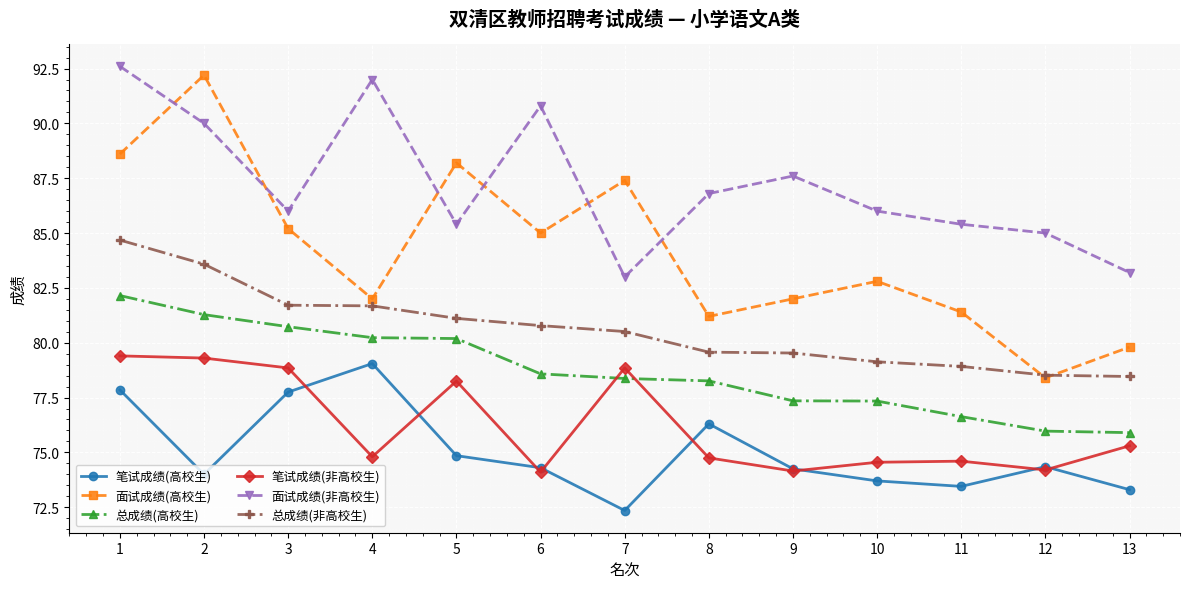

What is the value of the 面试成绩(非高校生) point at the 7th from the left?

83.0